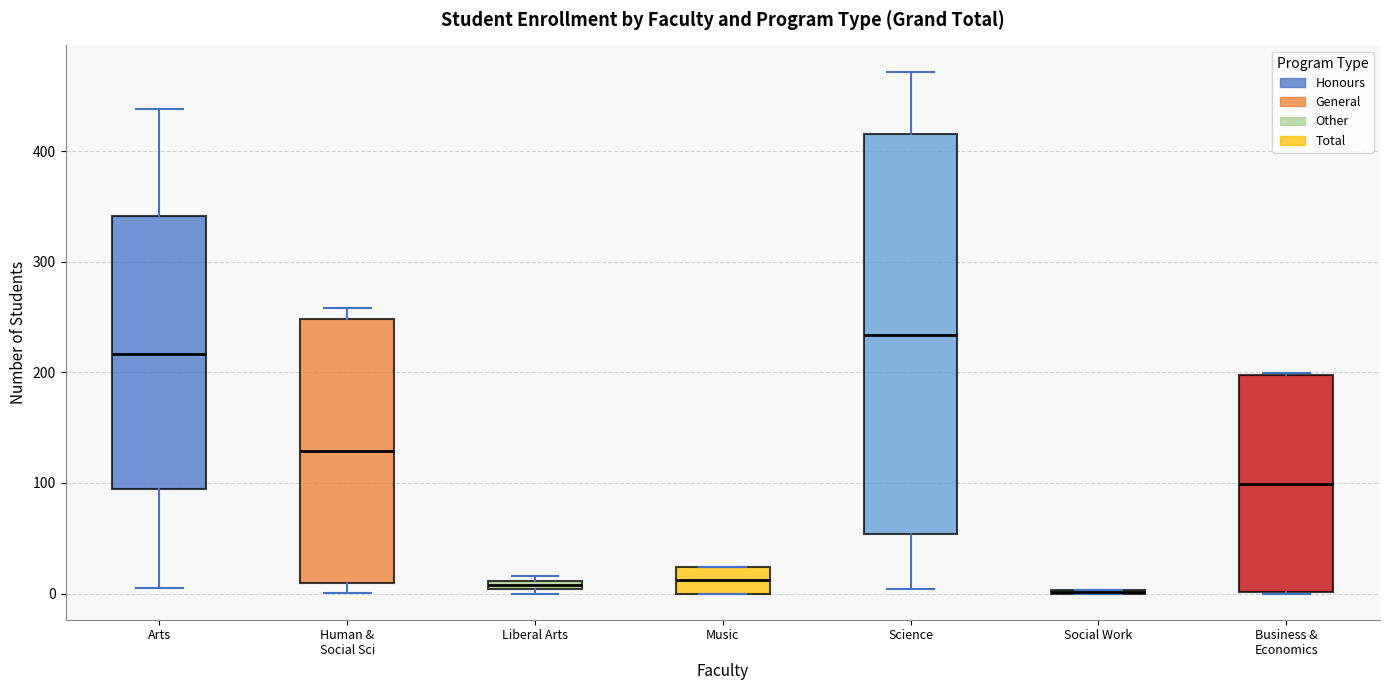

Where is the lower edge of the box for Business & Economics on the y-axis? The values are not printed on the chart, so give them approximately, as read against the axis.

0